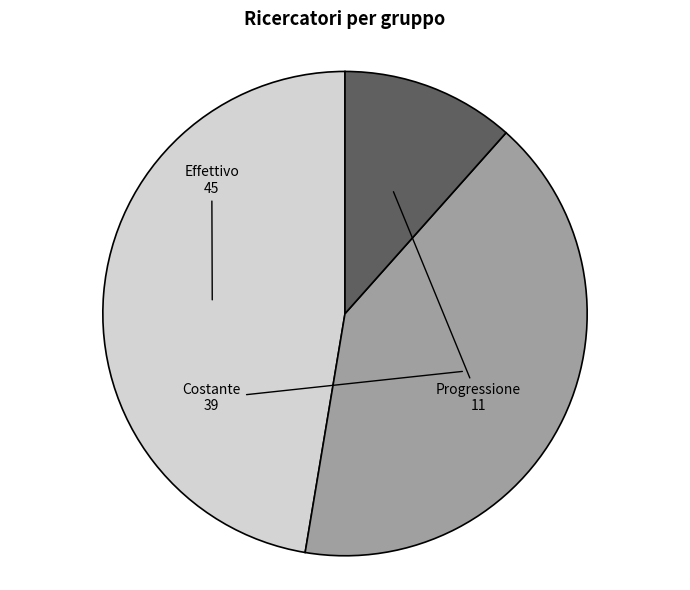

Does any single category account for the majority?

No